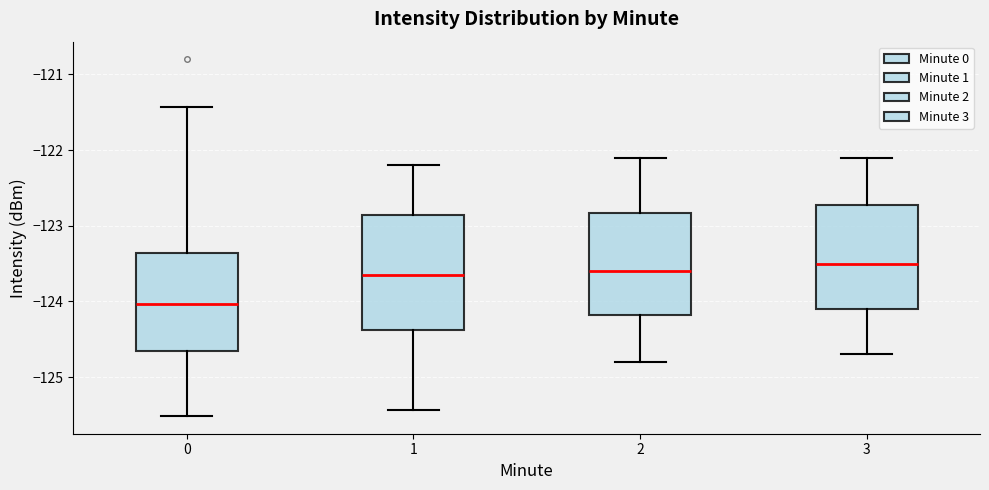

Reading left to right, transcribe this box plot: for each box, give where its median line is, the range the box spans, and where its two whiskers end, as read against the y-axis. The values are not printed on the chart, so give them approximately, as read against the axis.

0: median -124.0, box -124.7 to -123.4, whiskers -125.5 to -121.4
1: median -123.6, box -124.4 to -122.9, whiskers -125.4 to -122.2
2: median -123.6, box -124.2 to -122.8, whiskers -124.8 to -122.1
3: median -123.5, box -124.1 to -122.7, whiskers -124.7 to -122.1